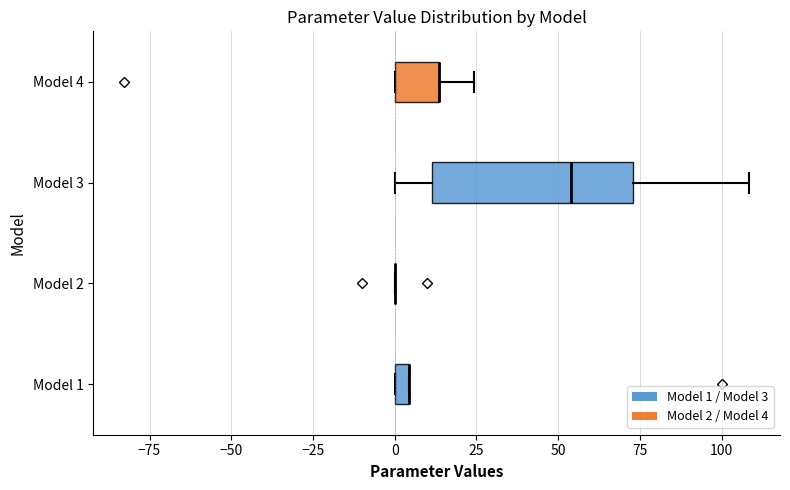

Which box is the widest, from its left edge to its right edge?

Model 3